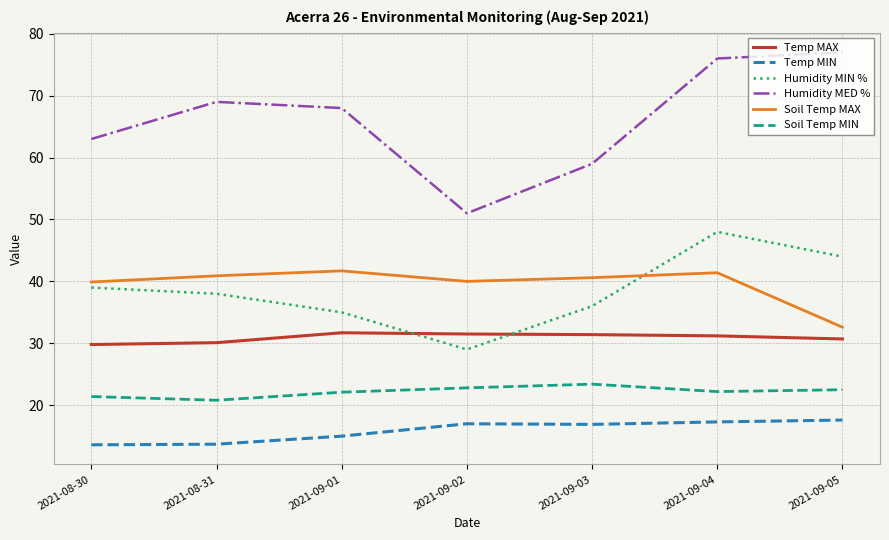

What is the total value across all series at 2021-09-04?

236.1